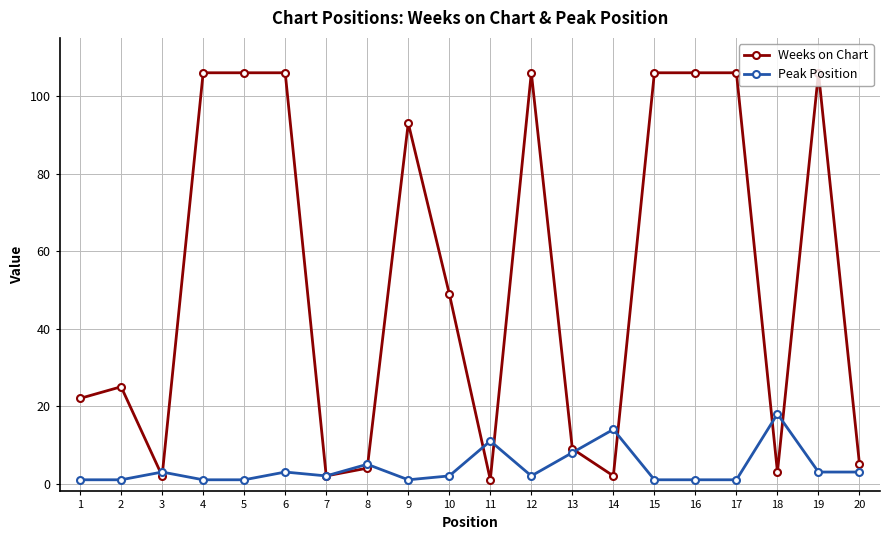

How many lines are shown in the chart?

2